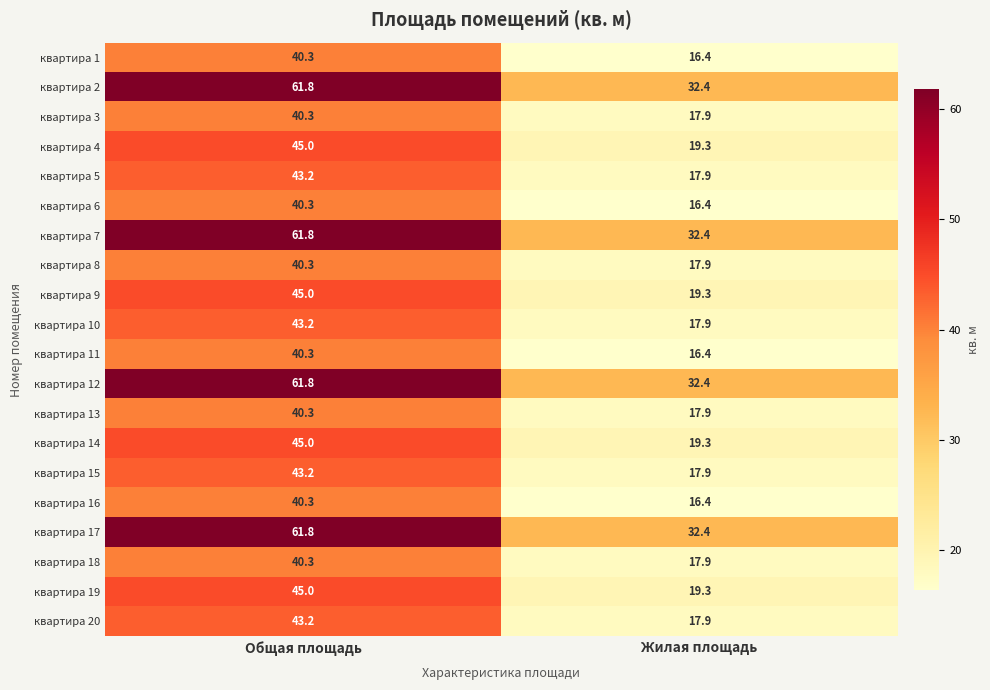

What is the total value across all series at Общая площадь?

922.4